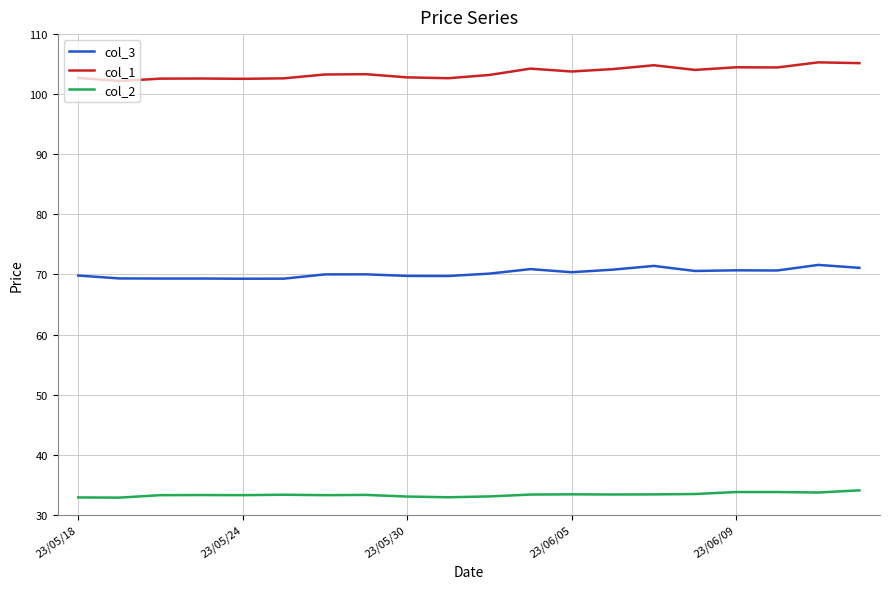

Rank the series by their average value, from lowest to highest.

col_2, col_3, col_1